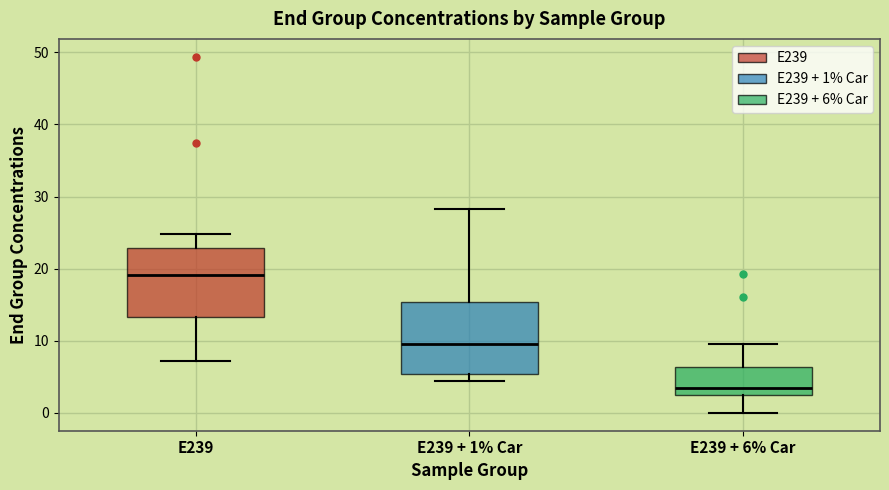

Where does the lower whisker of the box for E239 end on the y-axis? The values are not printed on the chart, so give them approximately, as read against the axis.

7